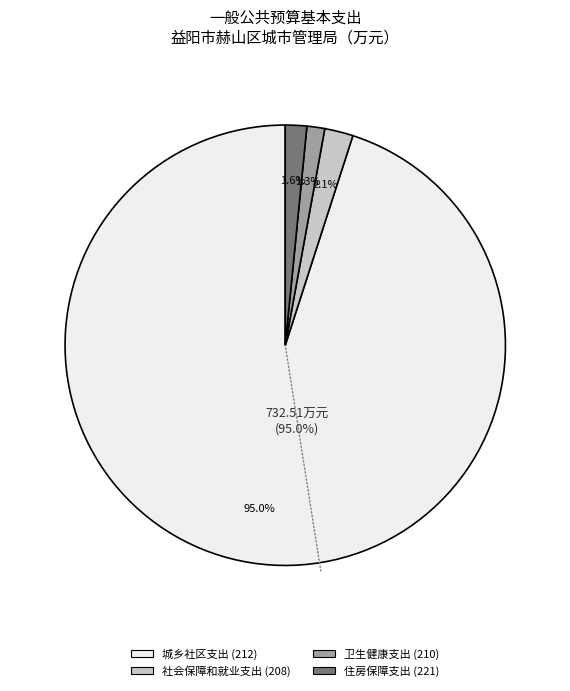

What is the ratio of the value at 卫生健康支出 (210) to the value at 社会保障和就业支出 (208)?

0.6